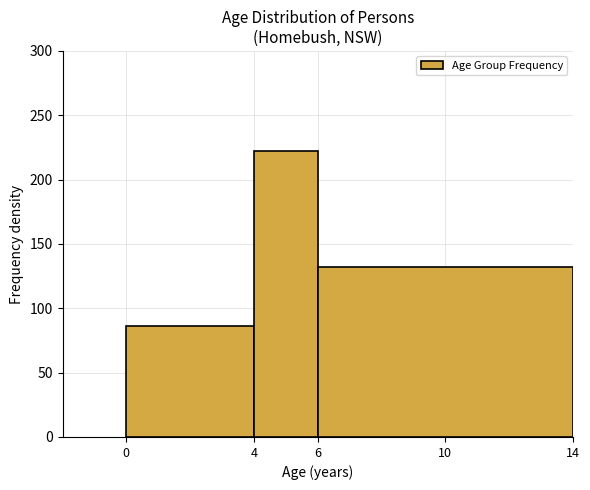

Reading left to right, transcribe this chart: for each bar, give the range it covers on the x-axis and its height. The values are not printed on the chart, so give them approximately, as read against the axis.

0 to 4: 85
4 to 6: 225
6 to 14: 130